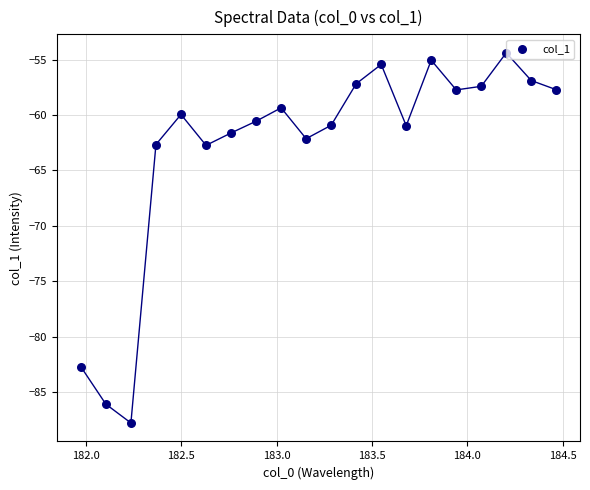

What is the range of Y values (max minus min)?

33.4